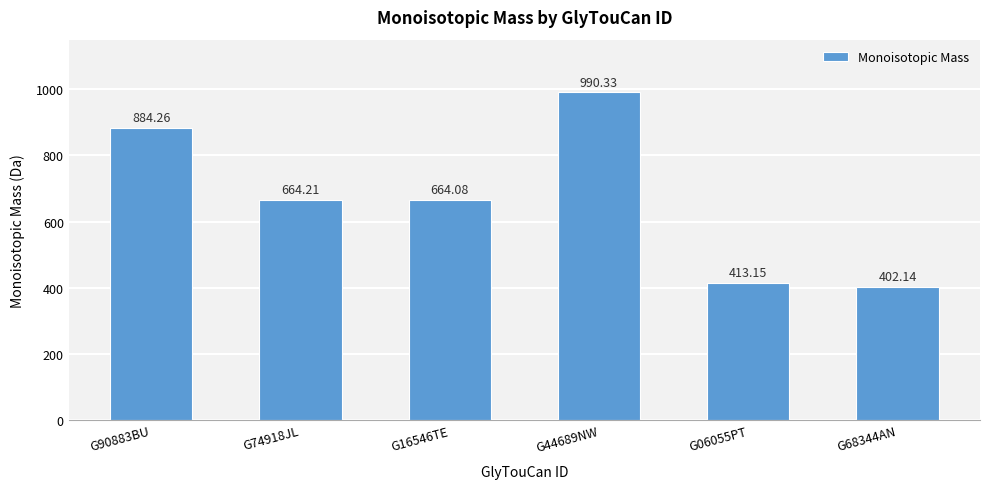

What is the average value?

669.7